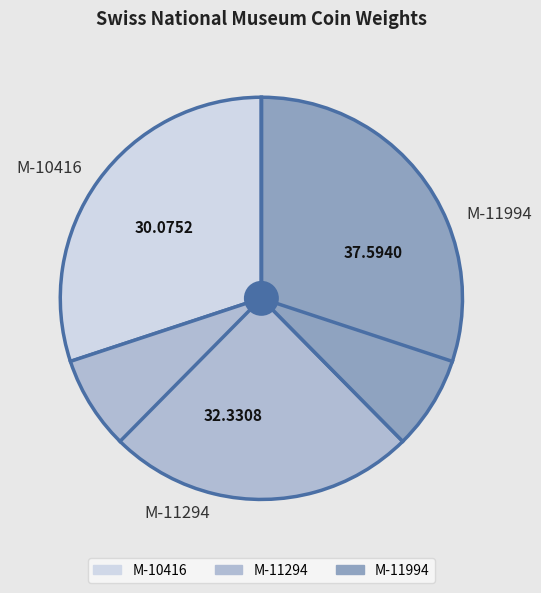

Between M-11994 and M-10416, which is larger?

M-11994